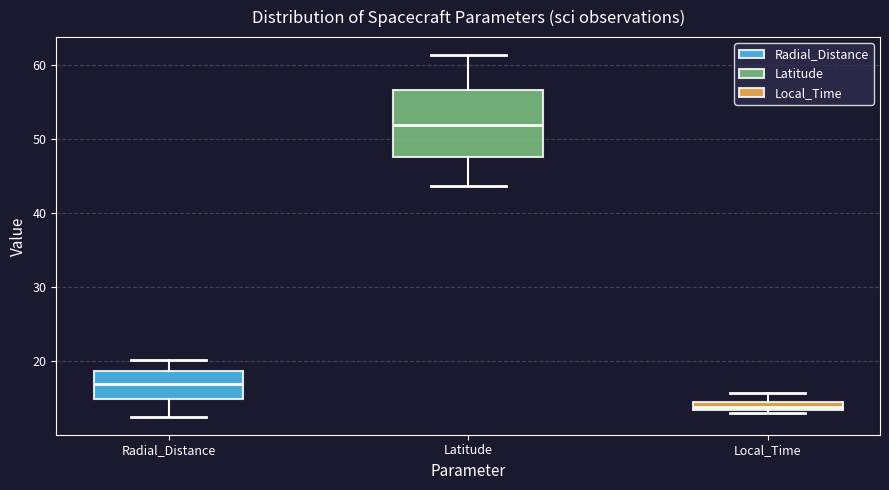

Which box is the tallest, from its lower edge to its upper edge?

Latitude